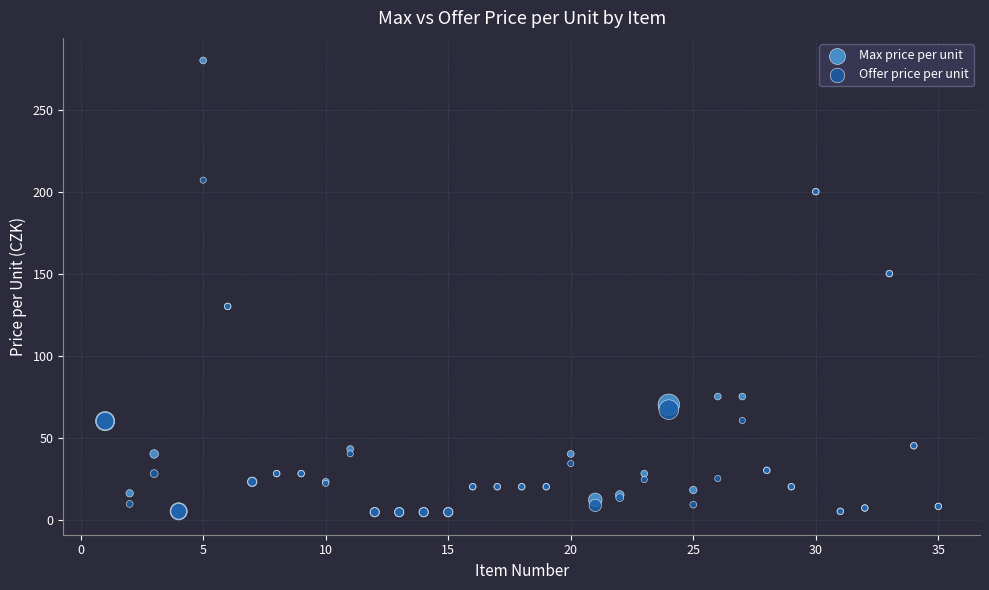

Which series contains the highest Y value?

Max price per unit